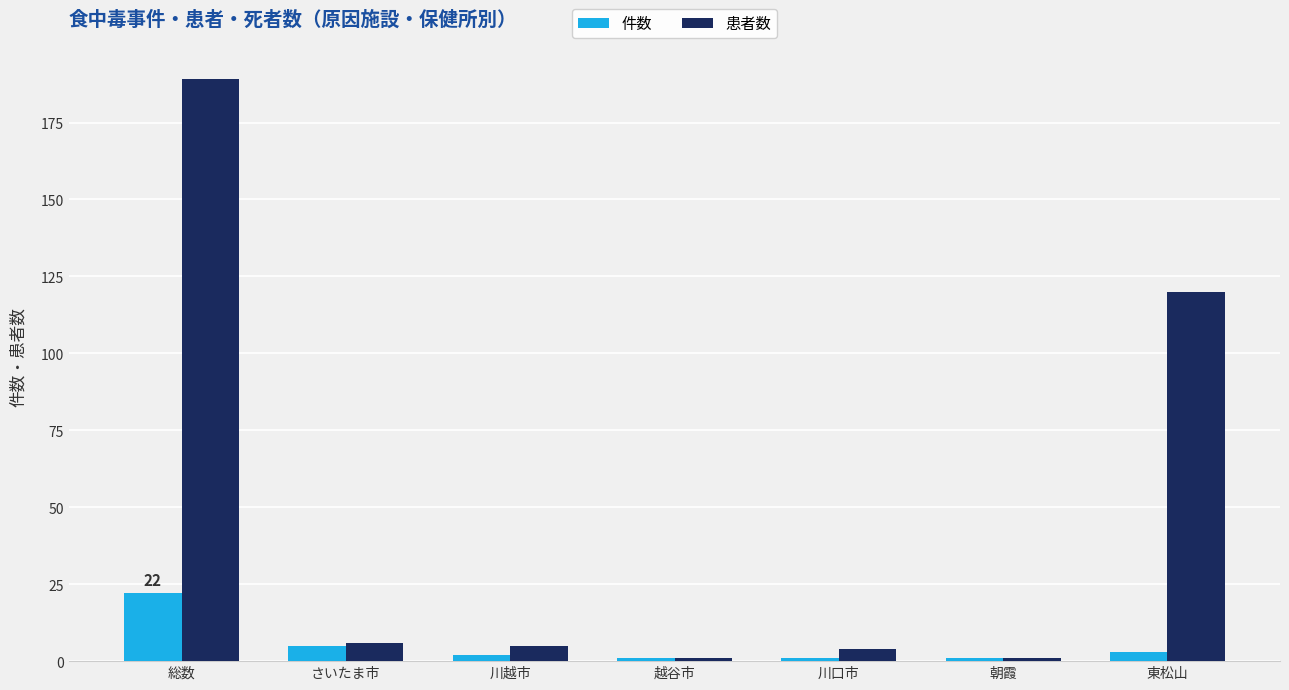

List the series in order of their peak value, lowest first.

件数, 患者数